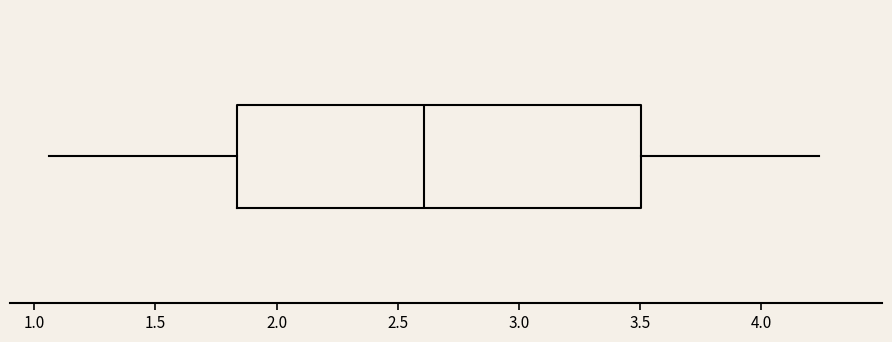

Read this box plot against the x-axis: the position of the median line, the range covered by the box, and the ends of both whiskers. The values are not printed on the chart, so give them approximately, as read against the axis.

median 2.60, box 1.85 to 3.50, whiskers 1.05 to 4.25